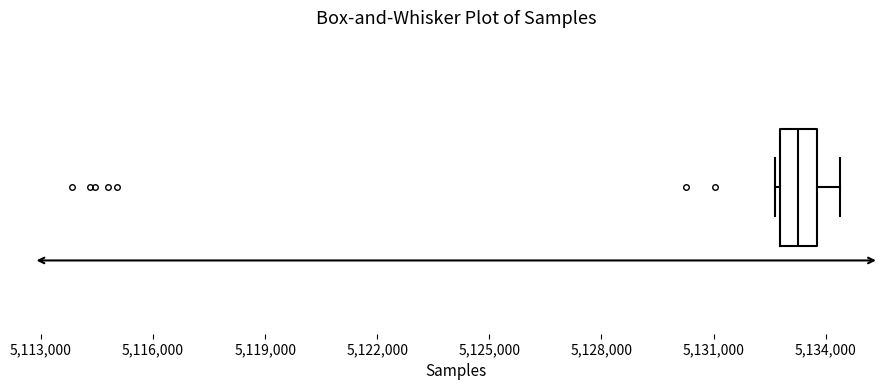

Read this box plot against the x-axis: the position of the median line, the range covered by the box, and the ends of both whiskers. The values are not printed on the chart, so give them approximately, as read against the axis.

median 5133500, box 5133000 to 5134000, whiskers 5132500 to 5134500